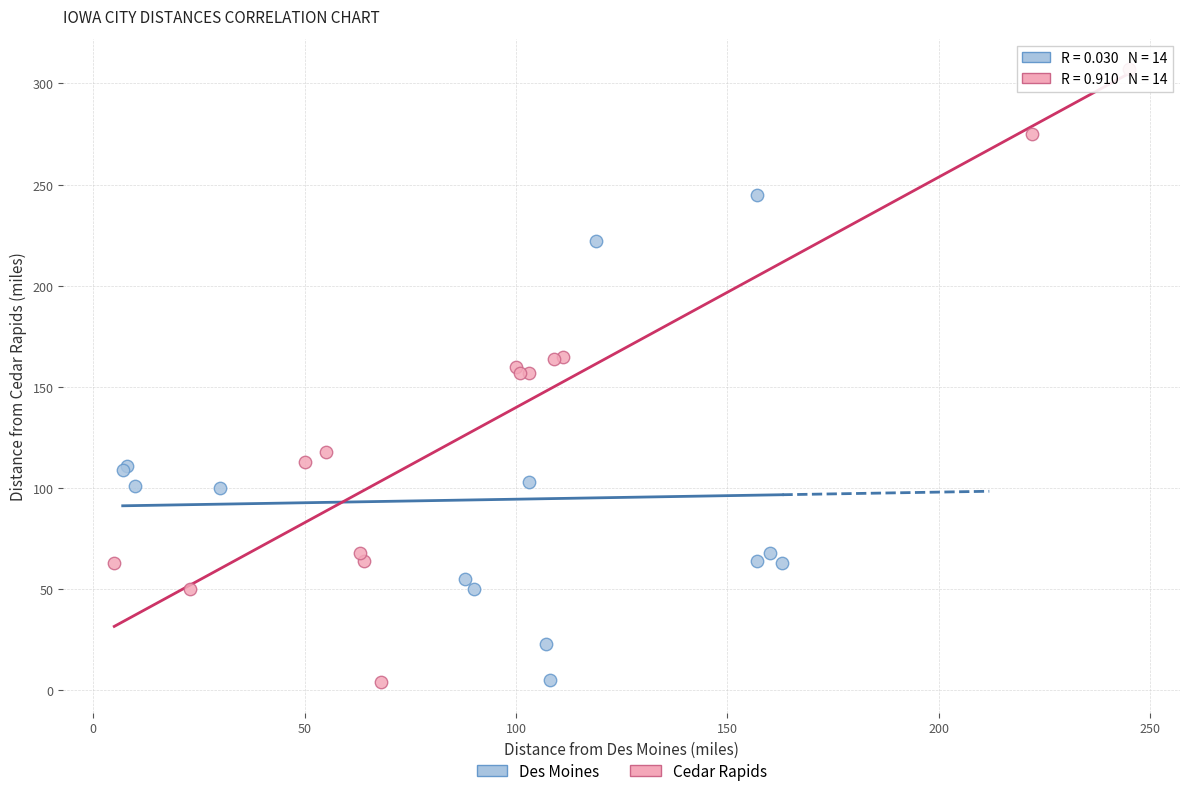

Which series reaches the maximum Y coordinate?

Cedar Rapids